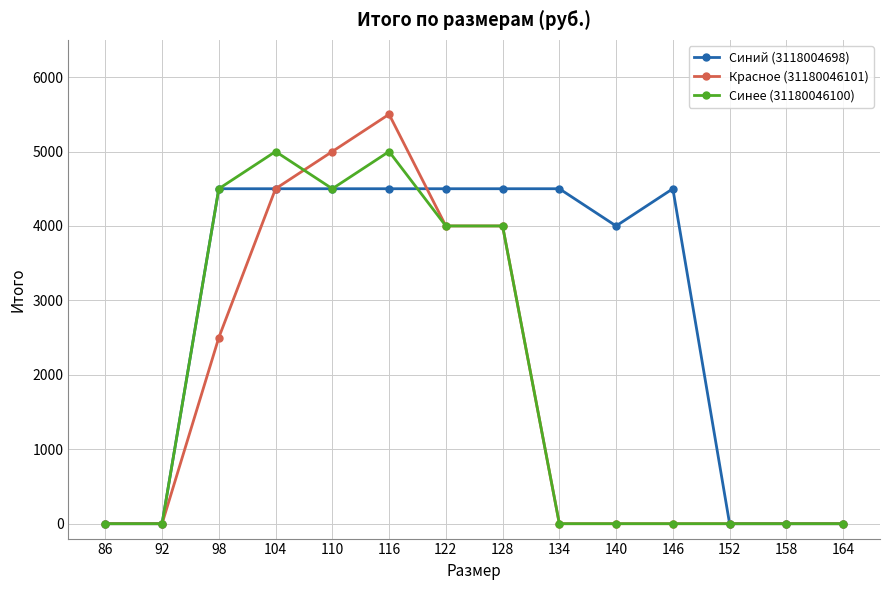

What is the difference between the second highest and minimum values in the Синее (31180046100) series?

5000